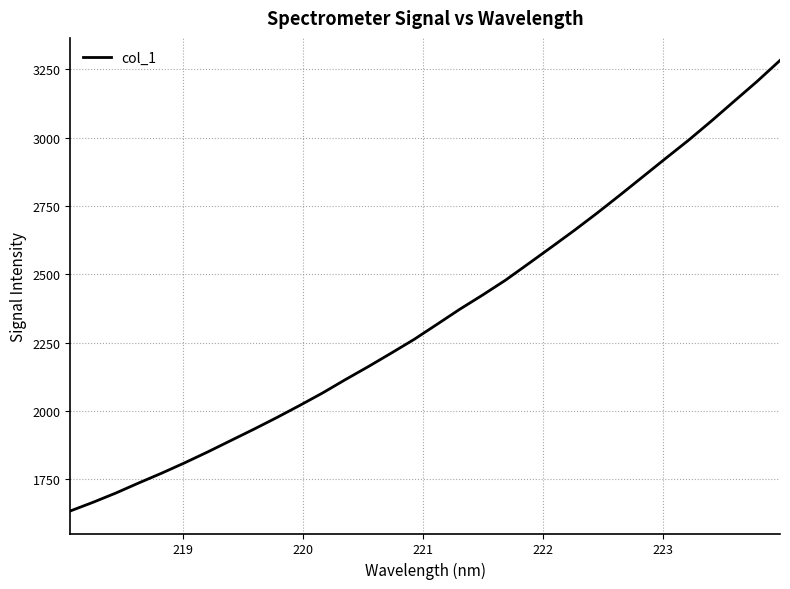

What is the average value?

2349.2